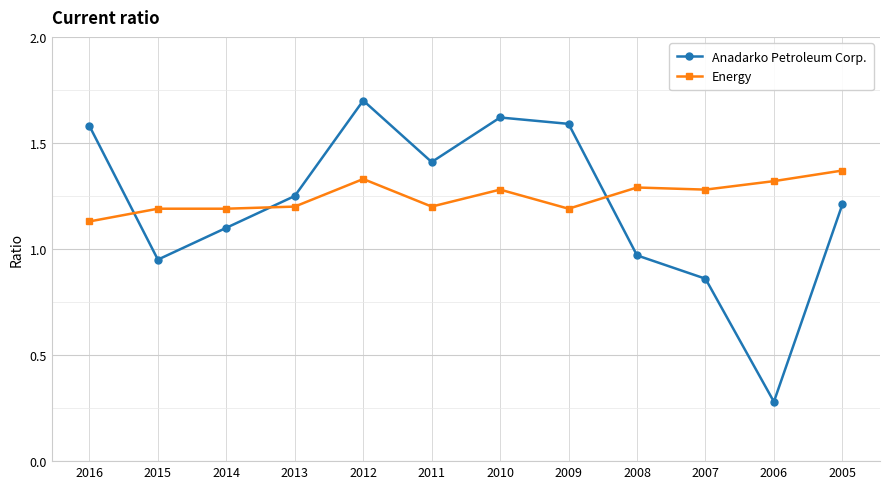

True or false: Energy has more than 2 points higher than both neighbors.

True